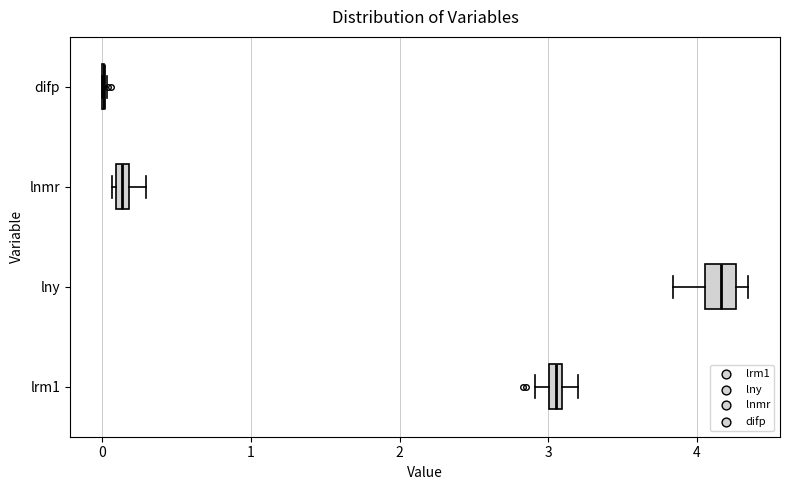

Where is the left edge of the box for lnmr on the x-axis? The values are not printed on the chart, so give them approximately, as read against the axis.

0.1